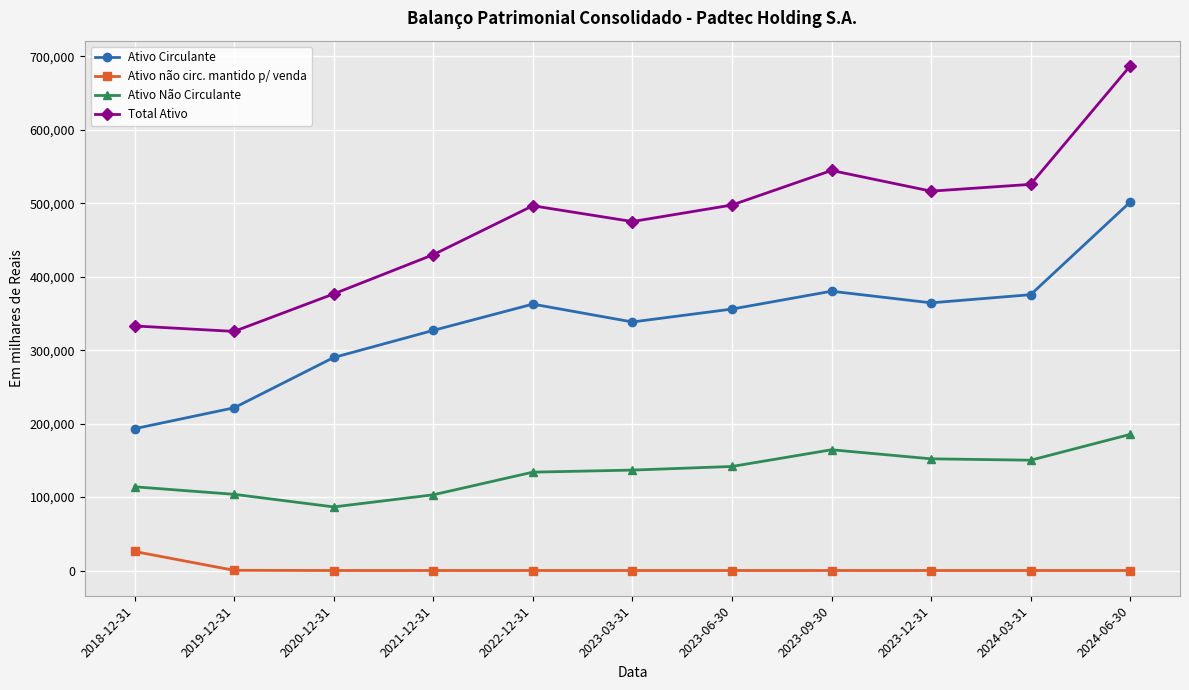

True or false: Ativo não circ. mantido p/ venda and Ativo Não Circulante cross at least once.

False